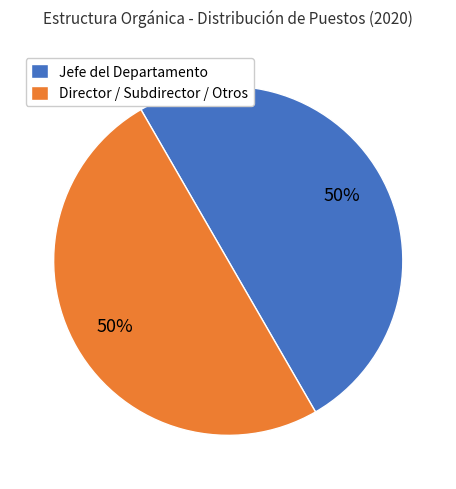

Count the number of slices in the pie.

2